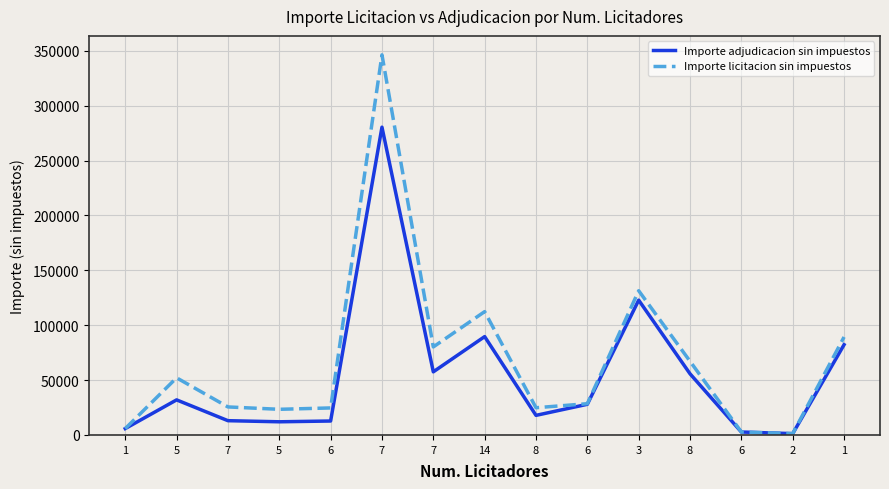

How many lines are shown in the chart?

2